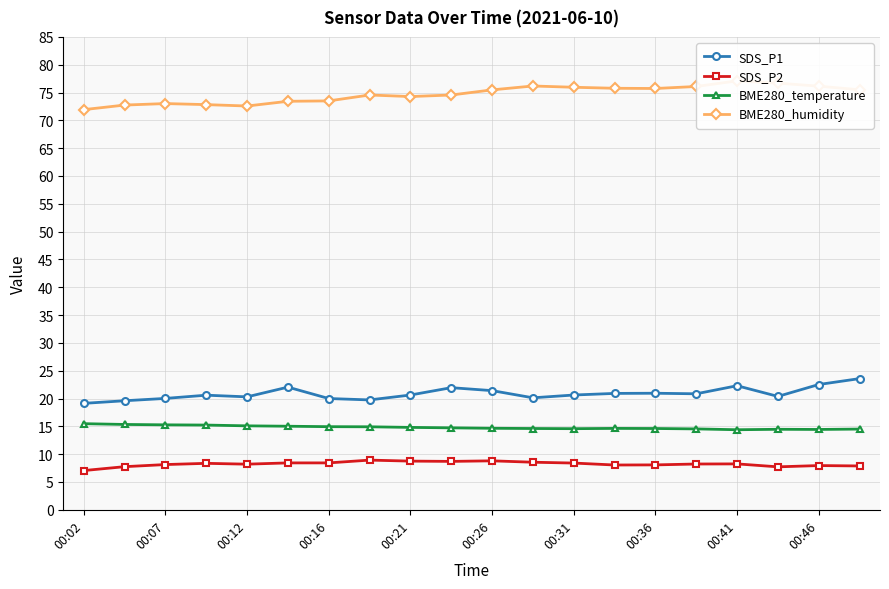

Which series has the largest range (max minus min)?

BME280_humidity